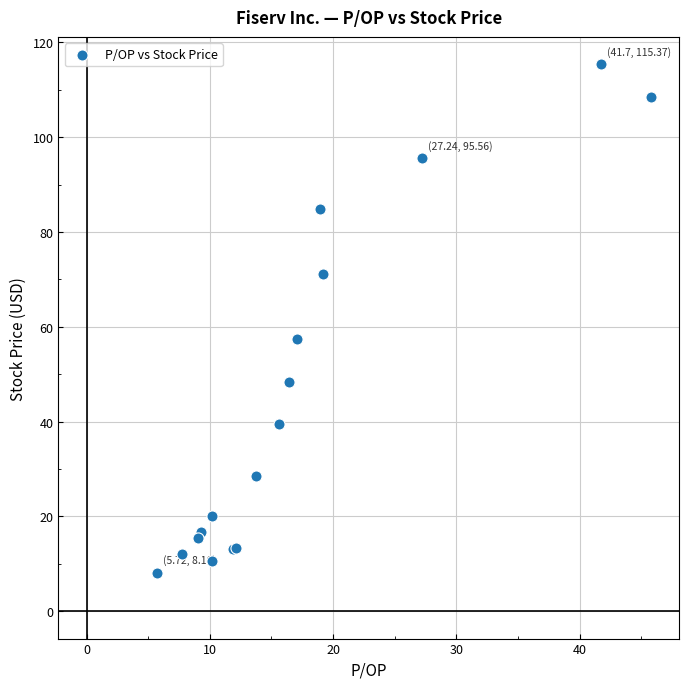

What Y value in the scatter plot is closest to 61?

57.5